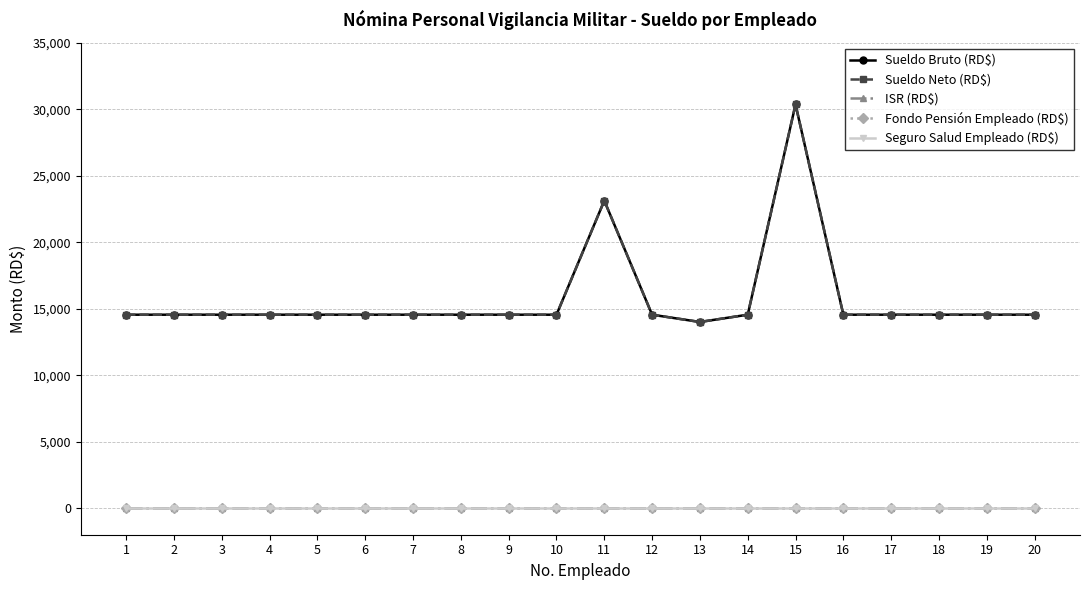

At which label does Sueldo Bruto (RD$) first exceed 14547?

1